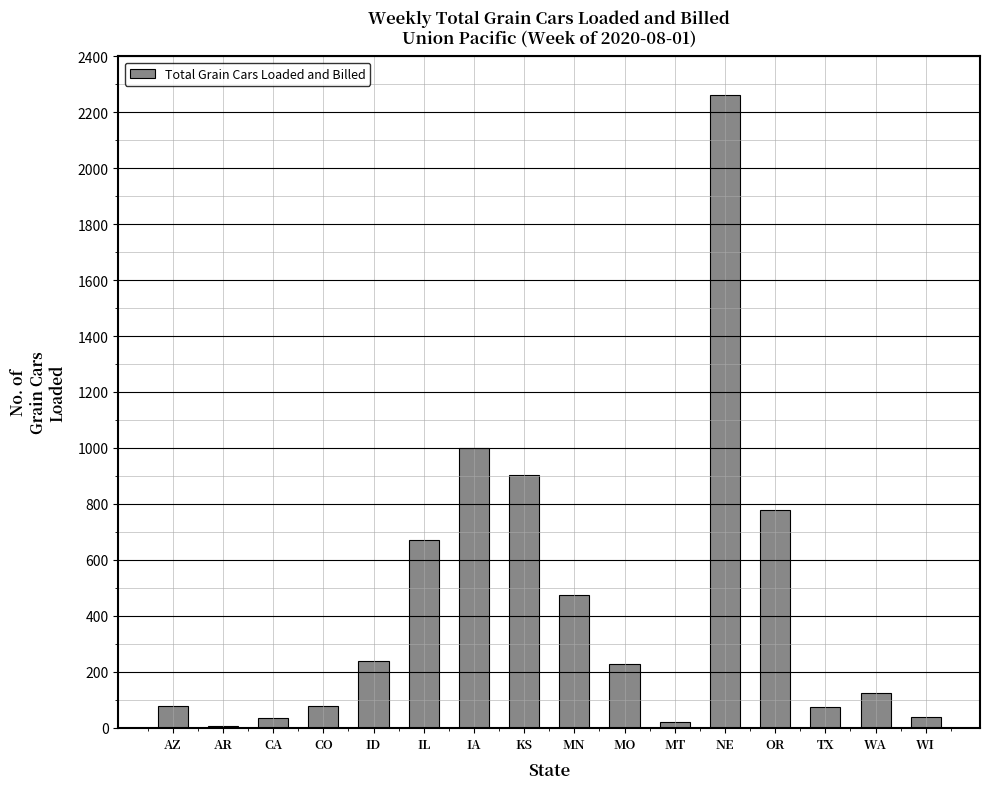

What is the sum of all values?

7006